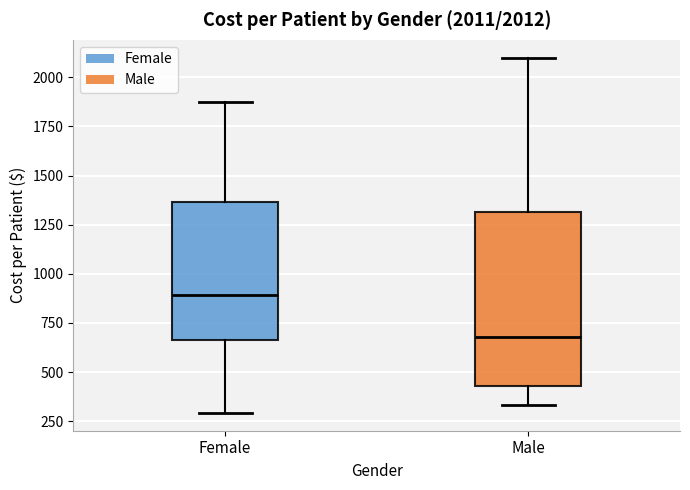

Which box's median line is the lowest?

Male